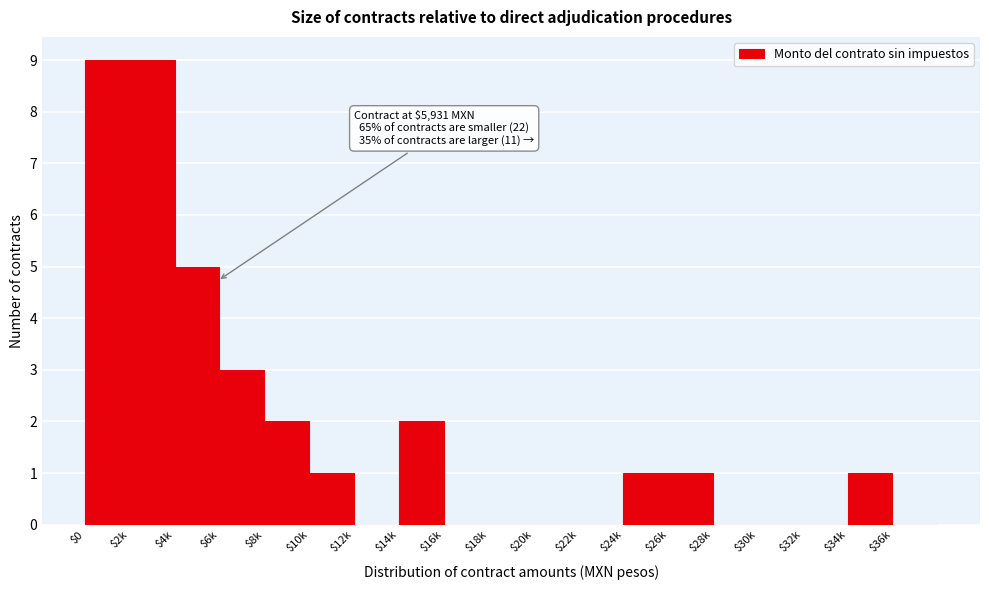

The chart shows a value of 6 at $2k. True or false?

False